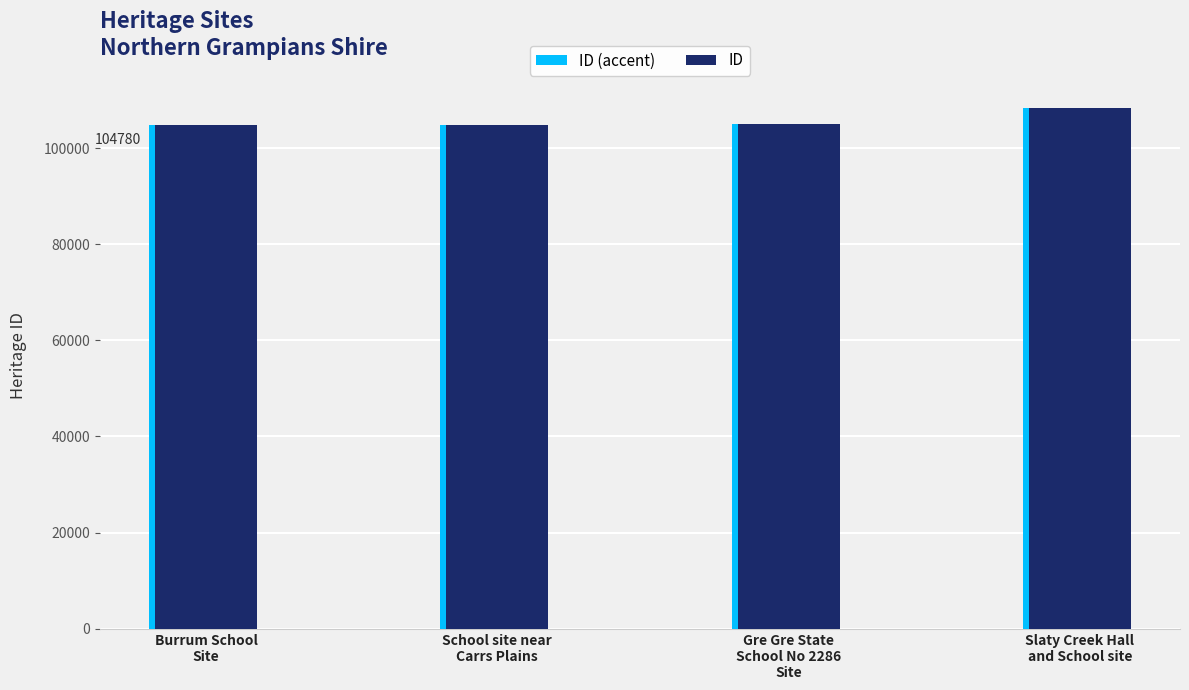

What is the sum of all ID (accent) values?

422937